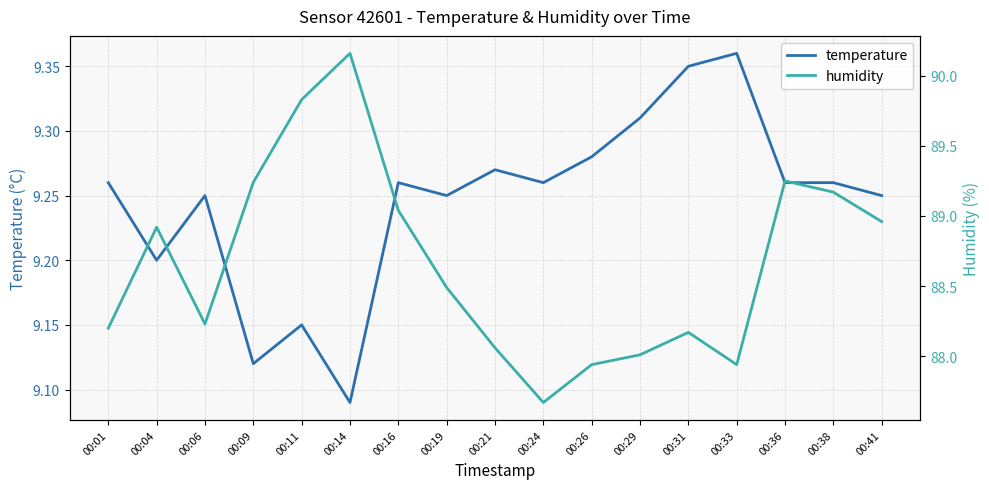

What is the sum of all humidity values?

1507.3